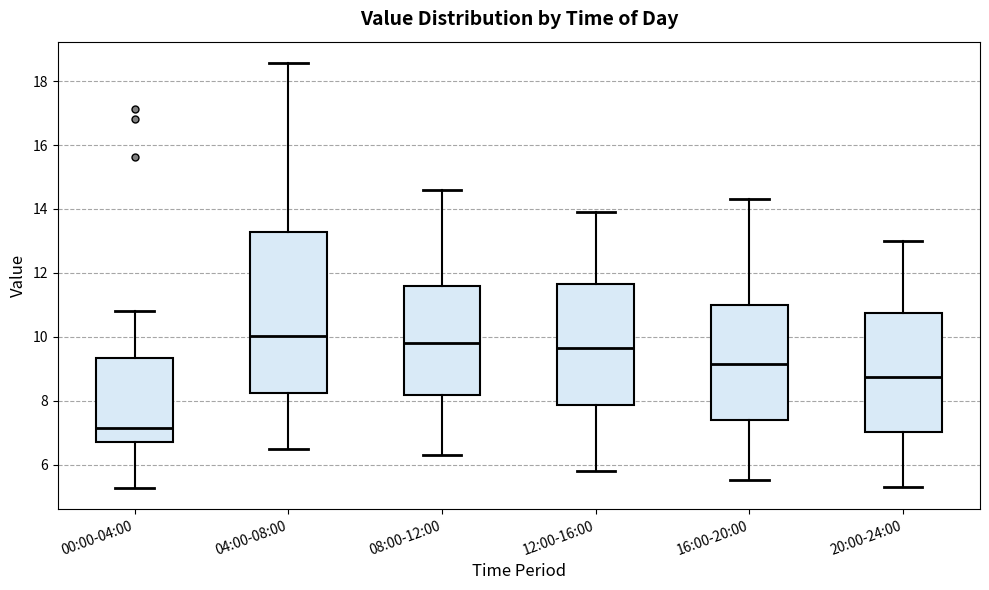

Reading left to right, read every box against the y-axis: the position of its median line, the range the box covers, and the ends of its whiskers. The values are not printed on the chart, so give them approximately, as read against the axis.

00:00-04:00: median 7.2, box 6.8 to 9.4, whiskers 5.2 to 10.8
04:00-08:00: median 10.0, box 8.2 to 13.2, whiskers 6.6 to 18.6
08:00-12:00: median 9.8, box 8.2 to 11.6, whiskers 6.4 to 14.6
12:00-16:00: median 9.6, box 7.8 to 11.6, whiskers 5.8 to 14.0
16:00-20:00: median 9.2, box 7.4 to 11.0, whiskers 5.6 to 14.4
20:00-24:00: median 8.8, box 7.0 to 10.8, whiskers 5.4 to 13.0